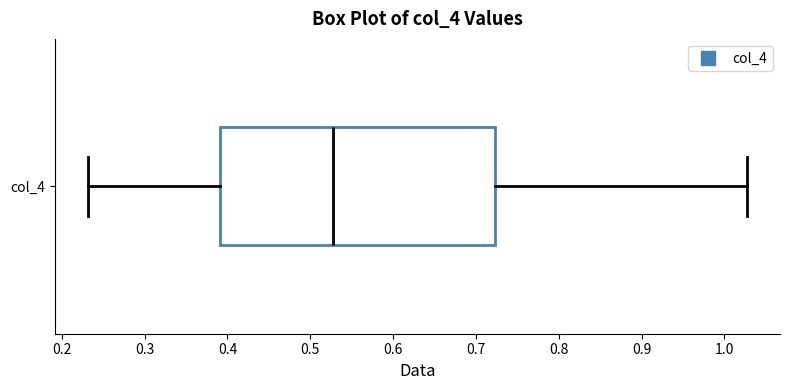

Transcribe this box plot: give where the median line is, the range the box spans, and where the two whiskers end, as read against the x-axis. The values are not printed on the chart, so give them approximately, as read against the axis.

median 0.53, box 0.39 to 0.72, whiskers 0.23 to 1.03